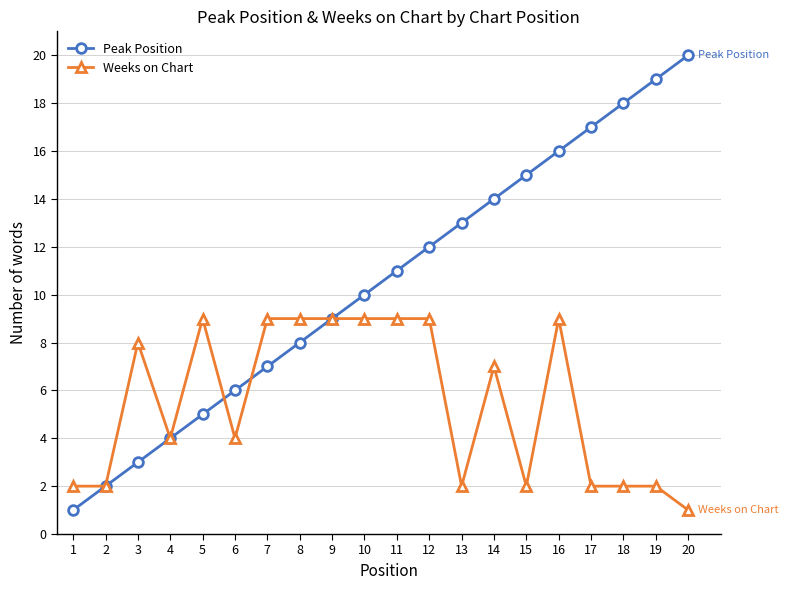

Which series has the largest range (max minus min)?

Peak Position